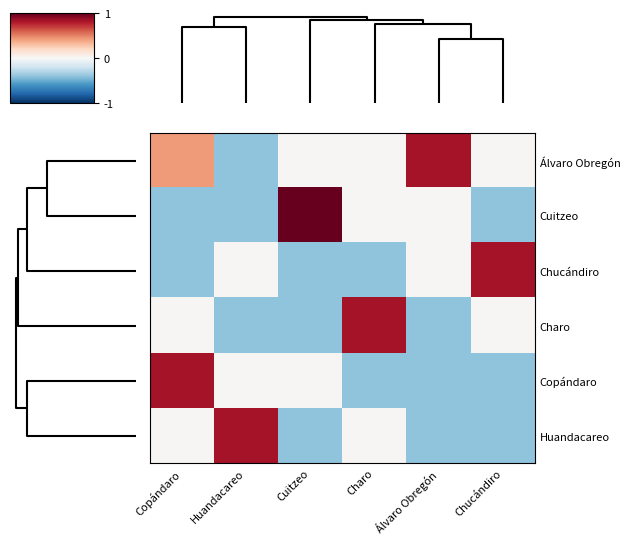

Count the number of data series in this chart.

6